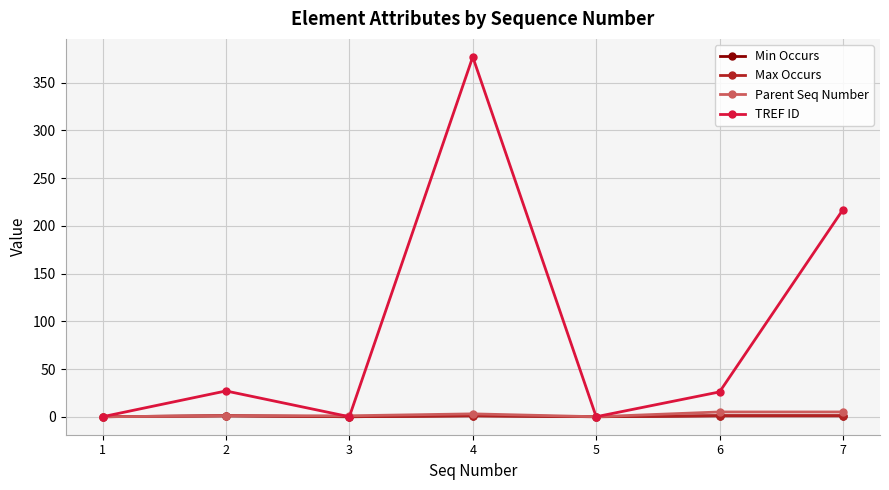

What is the average value of the Parent Seq Number series?

2